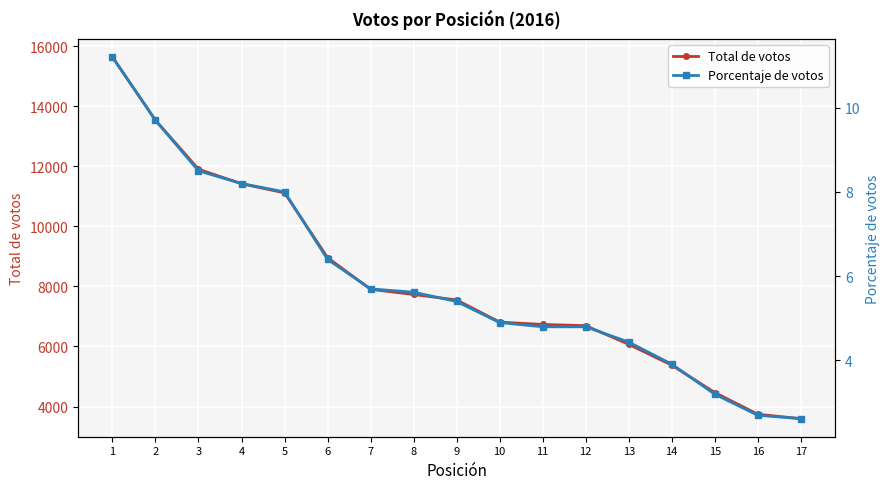

Is this an area chart (filled region under the line)?

No